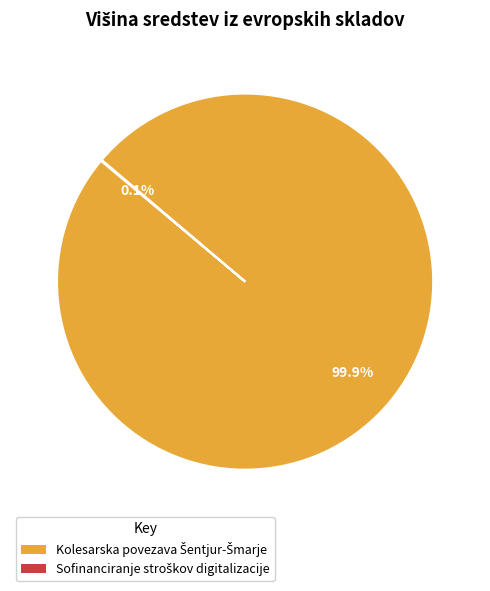

Is there a majority slice in this chart?

Yes